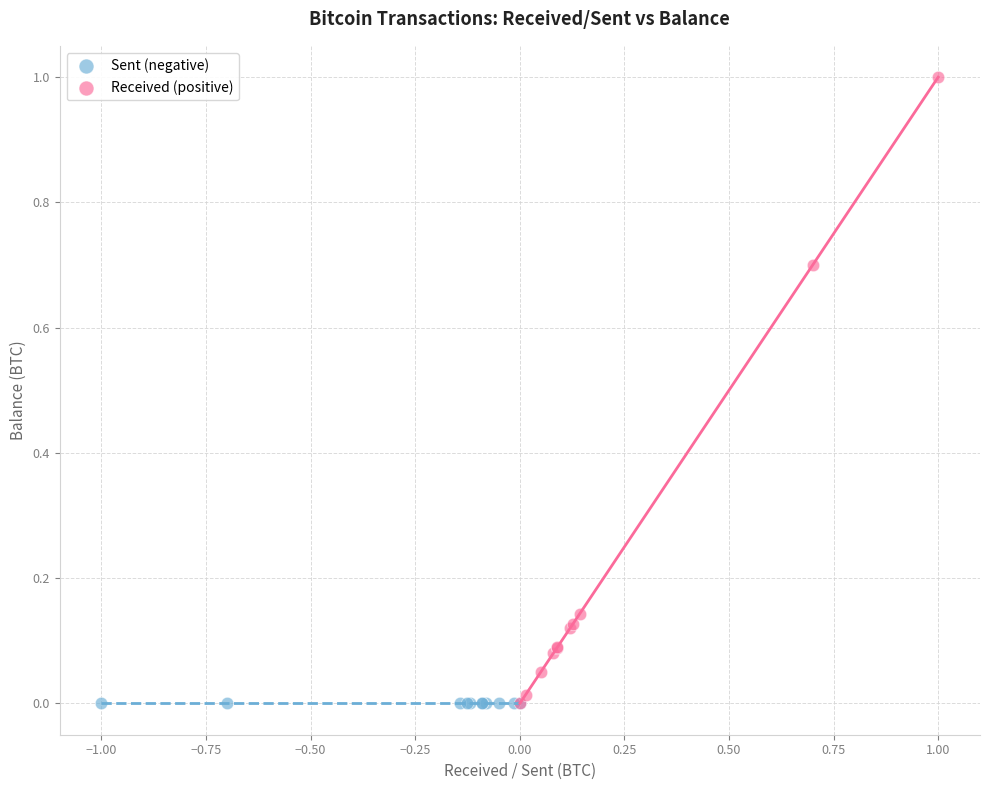

Which series reaches the maximum Y coordinate?

Received (positive)